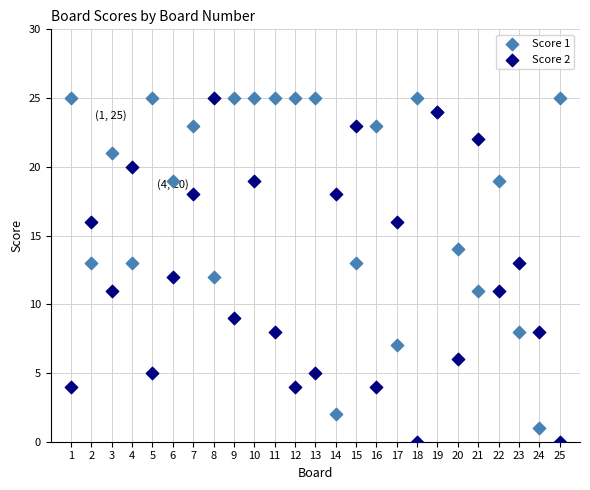

What is the X range (max minus min) for the scatter plot?

24